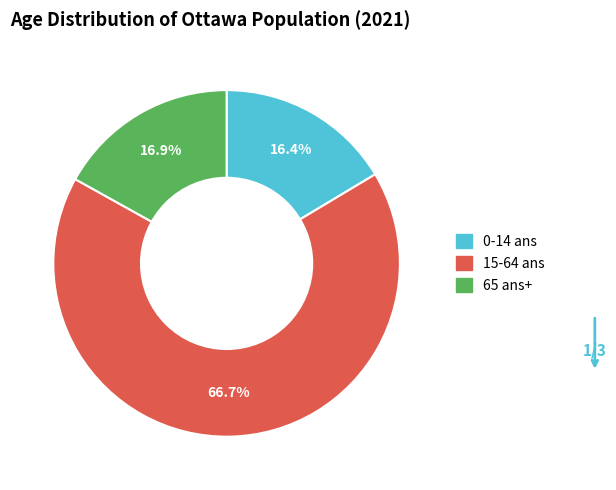

Count the number of slices in the pie.

3